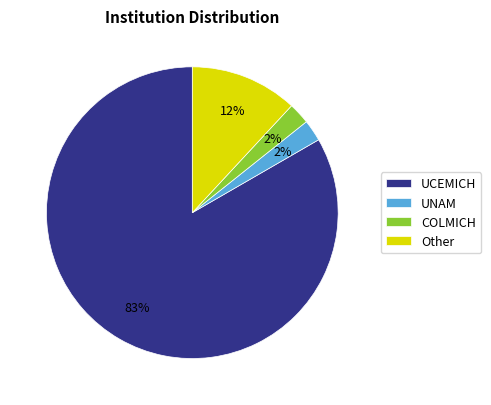

Which category has the biggest portion of the pie?

UCEMICH